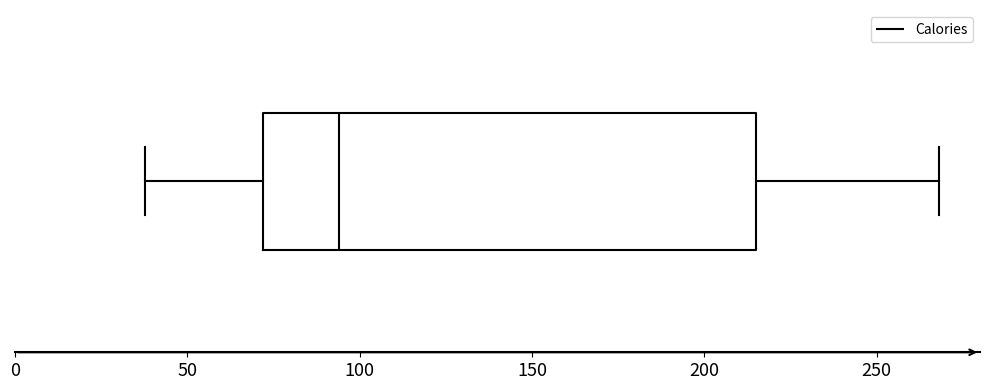

Transcribe this box plot: give where the median line is, the range the box spans, and where the two whiskers end, as read against the x-axis. The values are not printed on the chart, so give them approximately, as read against the axis.

median 95, box 70 to 215, whiskers 40 to 270